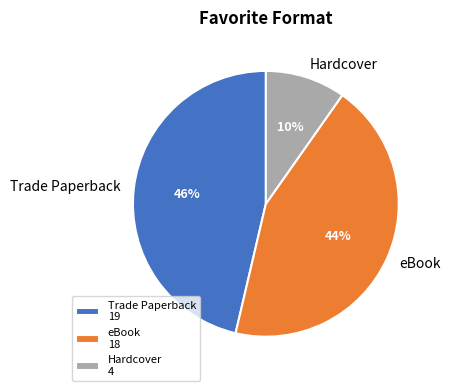

Which category has the biggest portion of the pie?

Trade Paperback